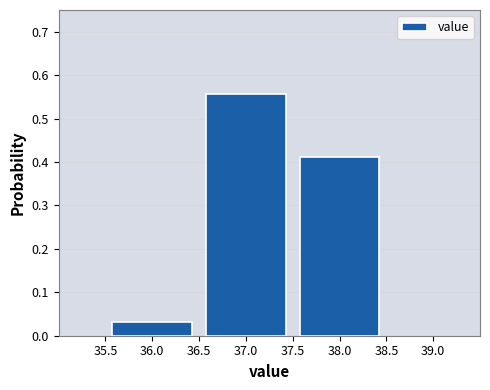

Reading left to right, transcribe this chart: for each bar, give the range it covers on the x-axis and its height. The values are not printed on the chart, so give them approximately, as read against the axis.

35.5 to 36.5: 0.03
36.5 to 37.5: 0.56
37.5 to 38.5: 0.41